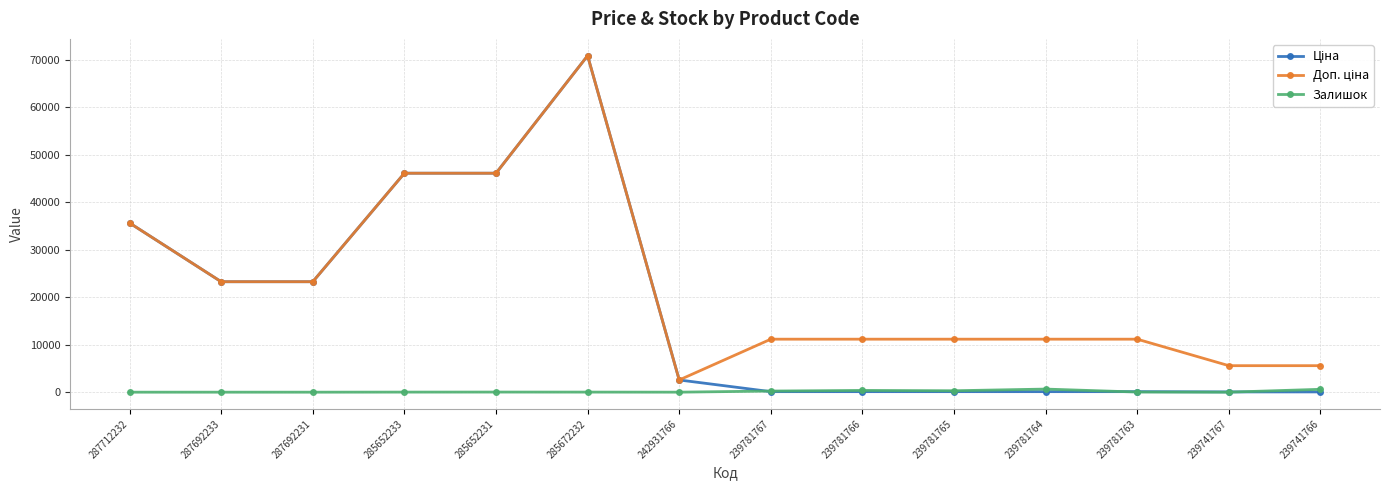

True or false: Залишок has a value of 604.0 at 239741766.

True